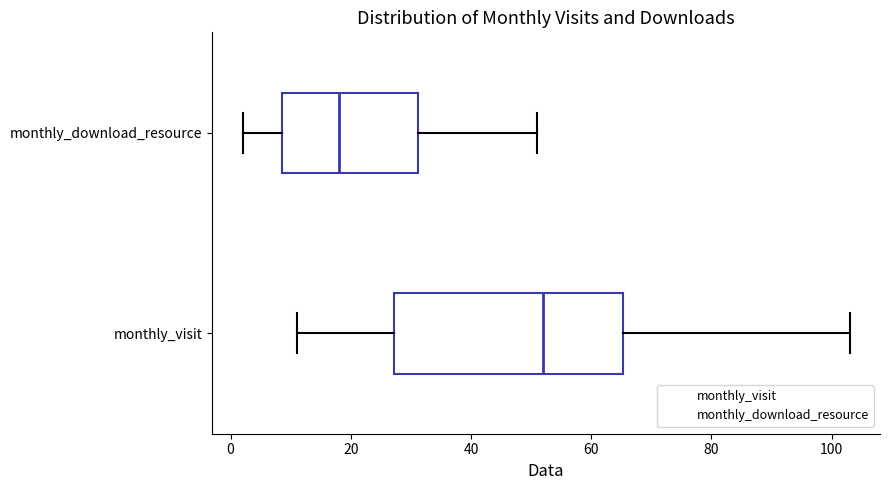

Comparing the boxes themselves (not the whiskers), which one is the widest?

monthly_visit